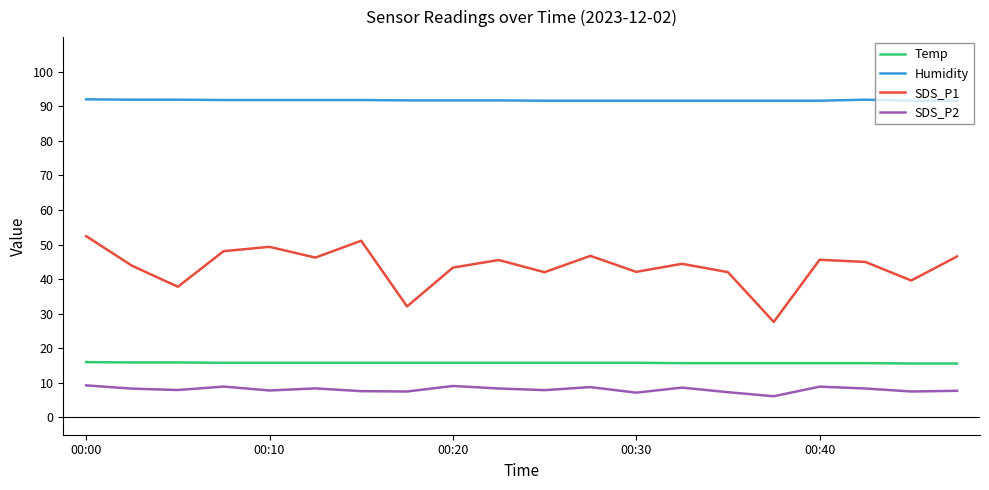

Which series has the largest total across all categories?

Humidity